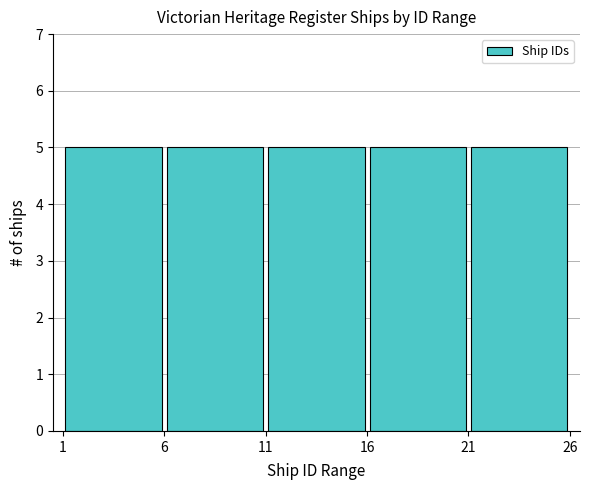

What is the height of the bar covering 1 to 6 on the x-axis? The values are not printed on the chart, so give them approximately, as read against the axis.

5